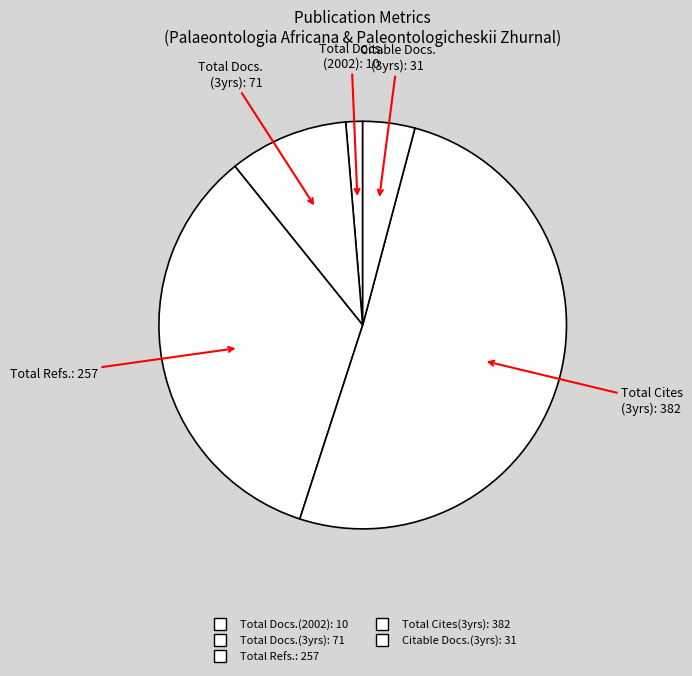

How many segments does this pie chart have?

5